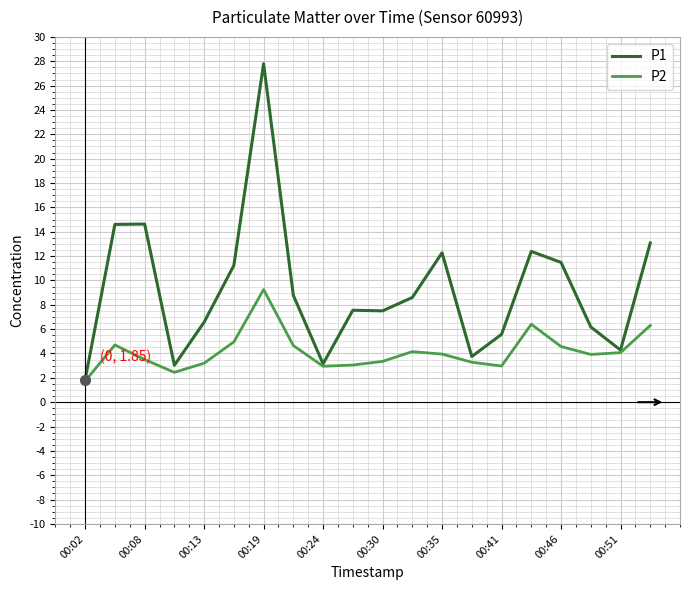

List the series in order of their peak value, lowest first.

P2, P1